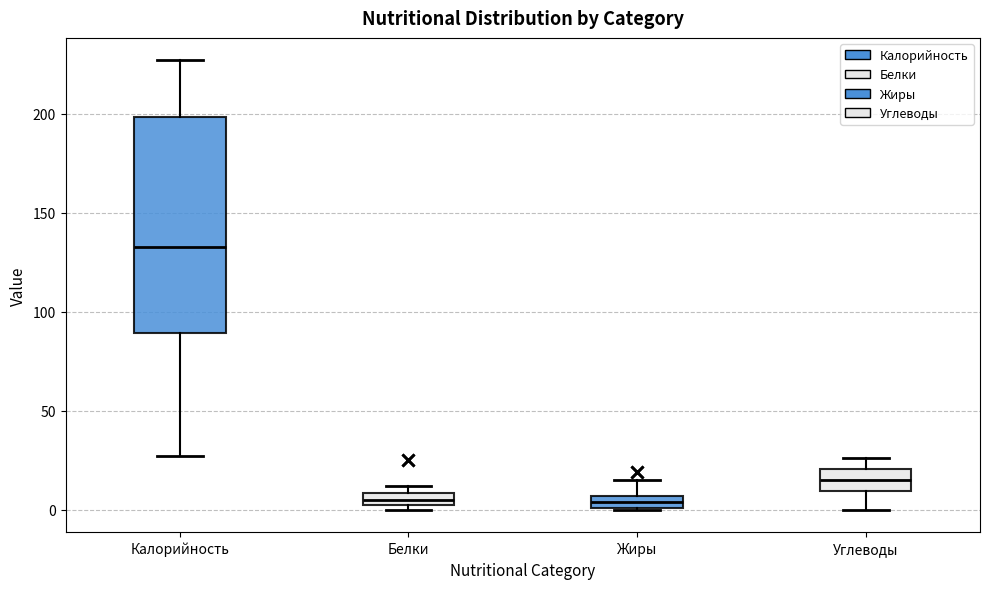

Comparing the boxes themselves (not the whiskers), which one is the tallest?

Калорийность